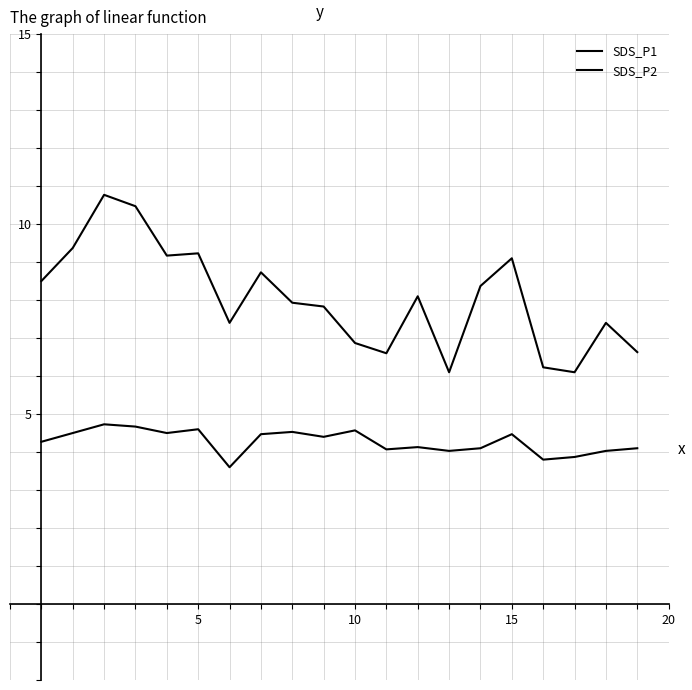

What is the average value of the SDS_P1 series?

8.0